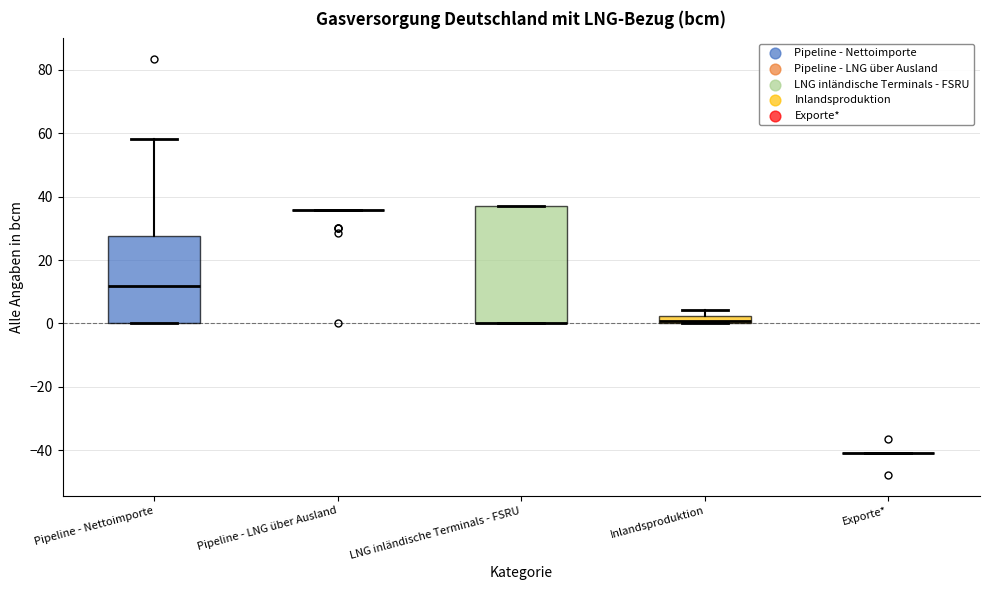

Comparing the boxes themselves (not the whiskers), which one is the tallest?

LNG inländische Terminals - FSRU